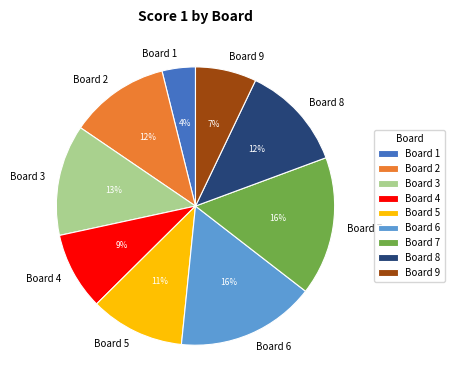

What is the smallest slice in the pie chart?

Board 1